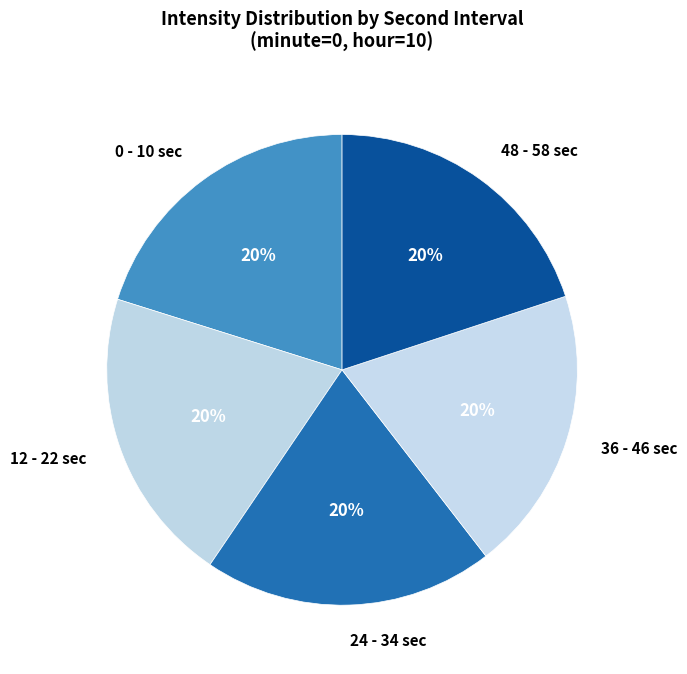

Count the number of slices in the pie.

5